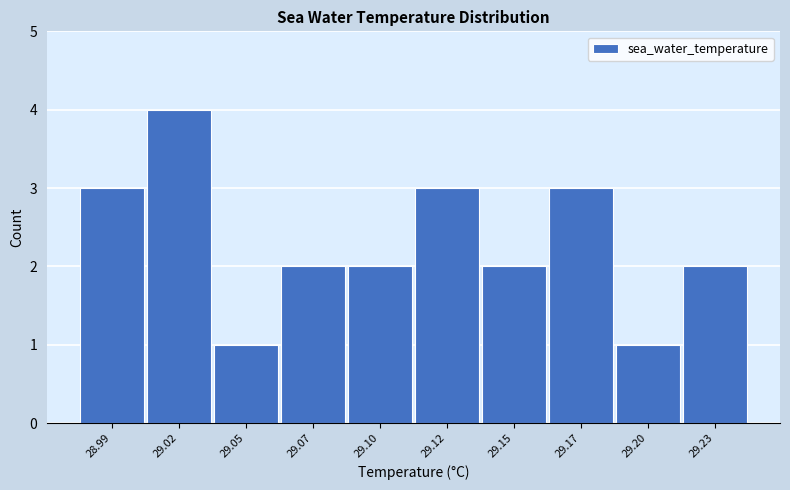

Reading left to right, extract all data points from this chart.

28.99=3	29.02=4	29.05=1	29.07=2	29.10=2	29.12=3	29.15=2	29.17=3	29.20=1	29.23=2